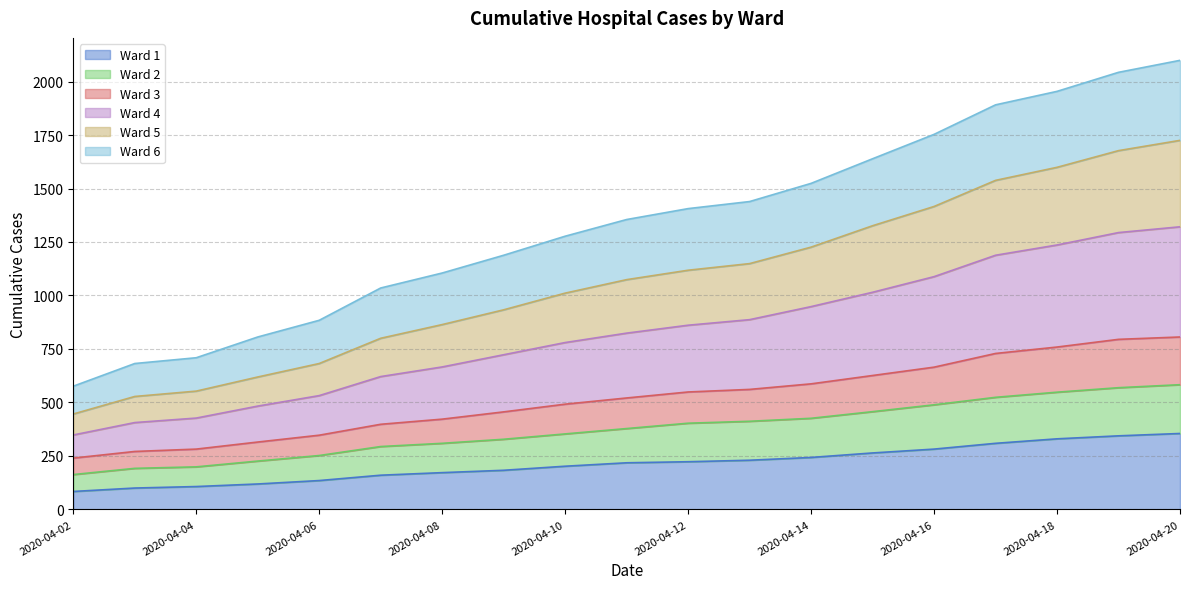

The Ward 6 series shows 513 at 2020-04-11. True or false?

False